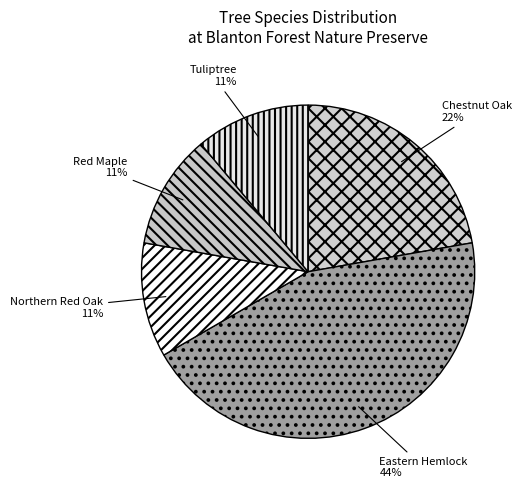

What is the largest slice in the pie chart?

Eastern Hemlock